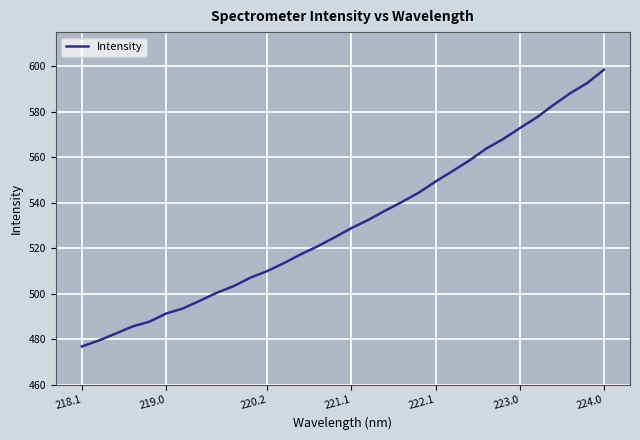

What is the minimum value shown in the chart?

476.9